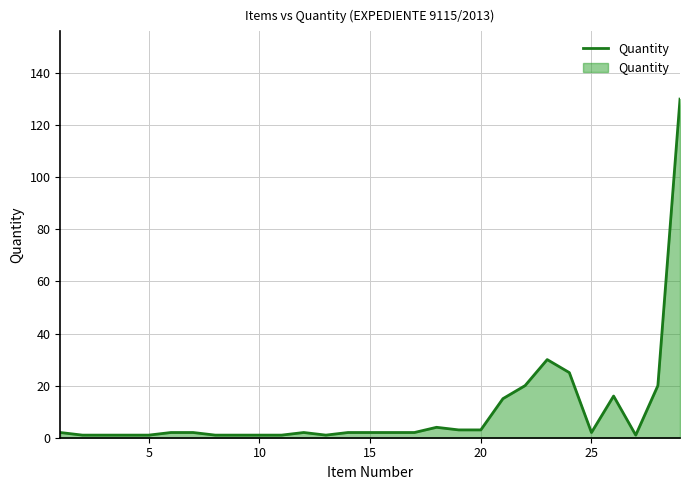

What is the maximum value shown in the chart?

130